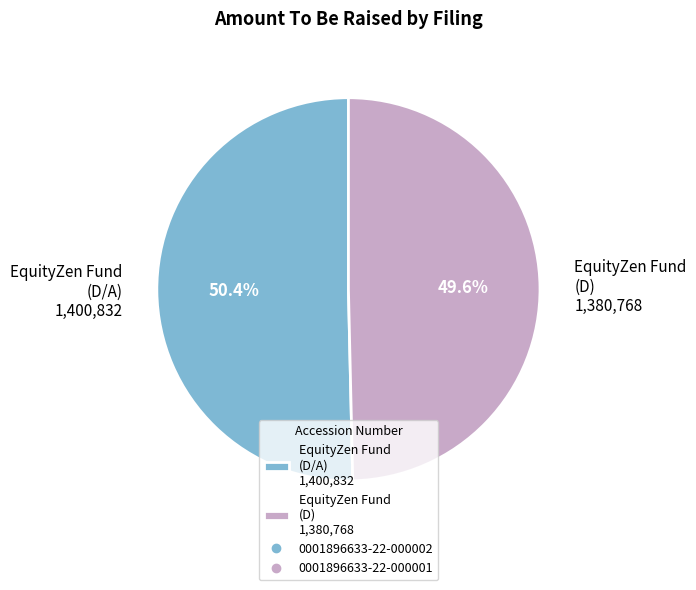

Approximately how many times larger is the value at EquityZen Fund (D/A) 1,400,832 compared to EquityZen Fund (D) 1,380,768?

1.0